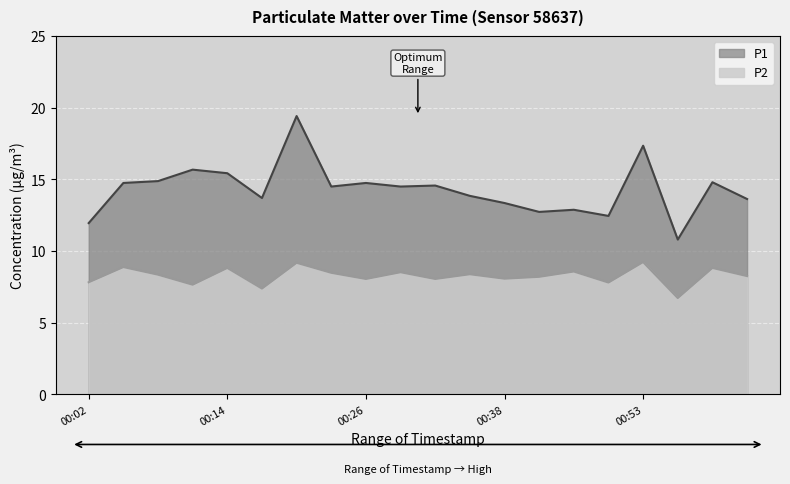

What is the highest value of the P1 series?

19.4